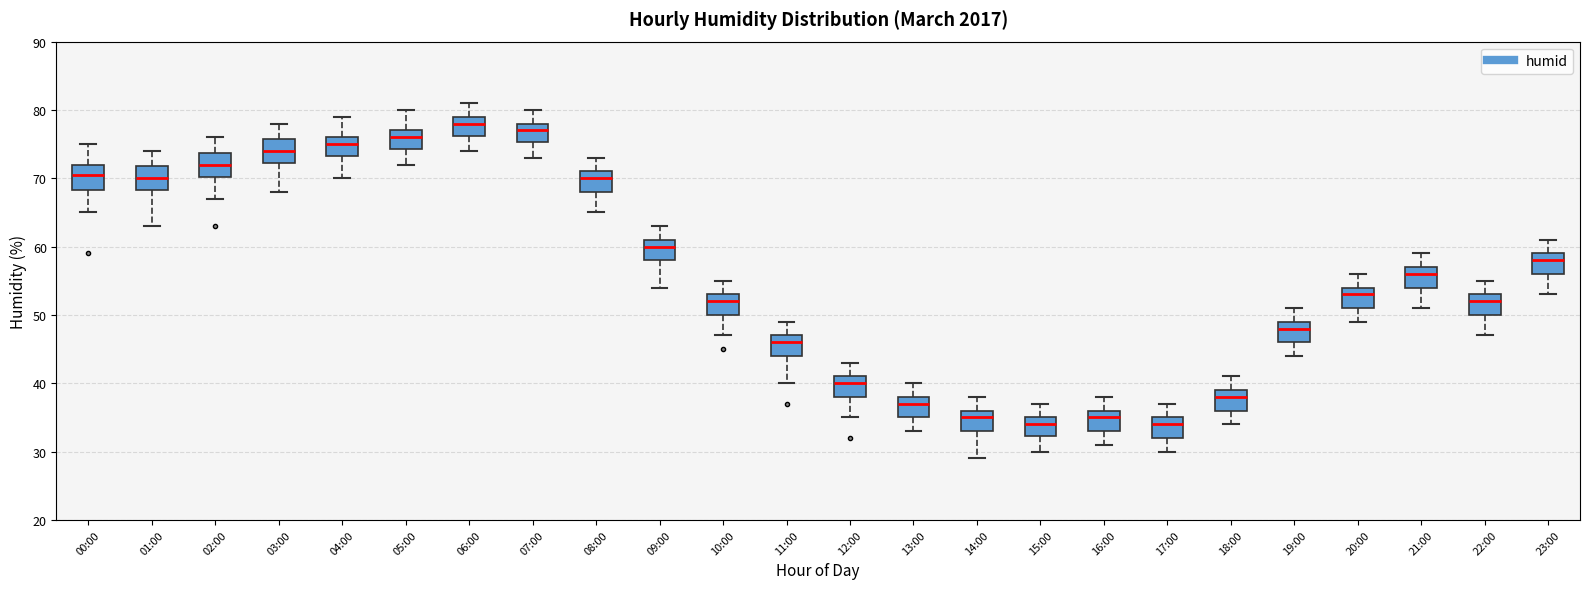

Which box's median line is the highest?

06:00